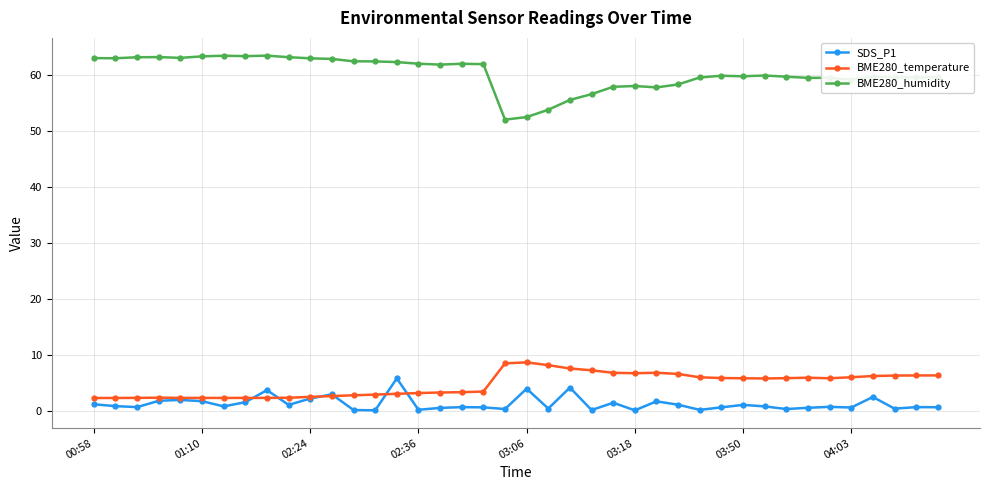

At how many categories does at least one series exceed 43?

40